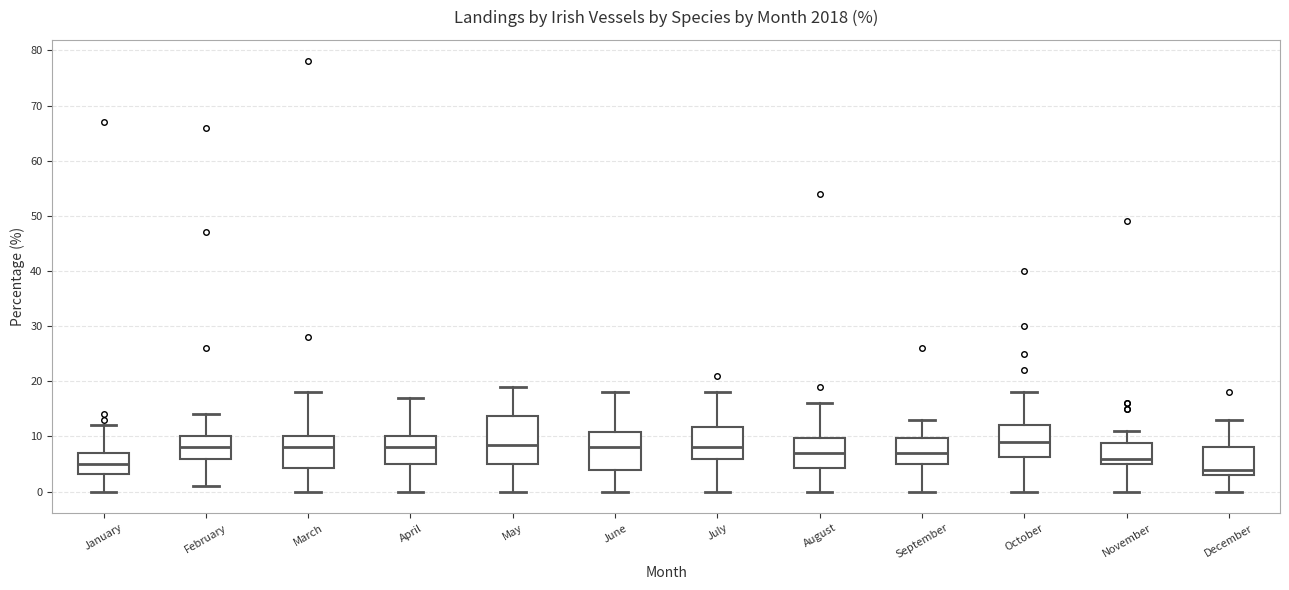

Reading left to right, read every box against the y-axis: the position of its median line, the range the box covers, and the ends of its whiskers. The values are not printed on the chart, so give them approximately, as read against the axis.

January: median 5, box 3 to 7, whiskers 0 to 12
February: median 8, box 6 to 10, whiskers 1 to 14
March: median 8, box 4 to 10, whiskers 0 to 18
April: median 8, box 5 to 10, whiskers 0 to 17
May: median 9, box 5 to 14, whiskers 0 to 19
June: median 8, box 4 to 11, whiskers 0 to 18
July: median 8, box 6 to 12, whiskers 0 to 18
August: median 7, box 4 to 10, whiskers 0 to 16
September: median 7, box 5 to 10, whiskers 0 to 13
October: median 9, box 6 to 12, whiskers 0 to 18
November: median 6, box 5 to 9, whiskers 0 to 11
December: median 4, box 3 to 8, whiskers 0 to 13